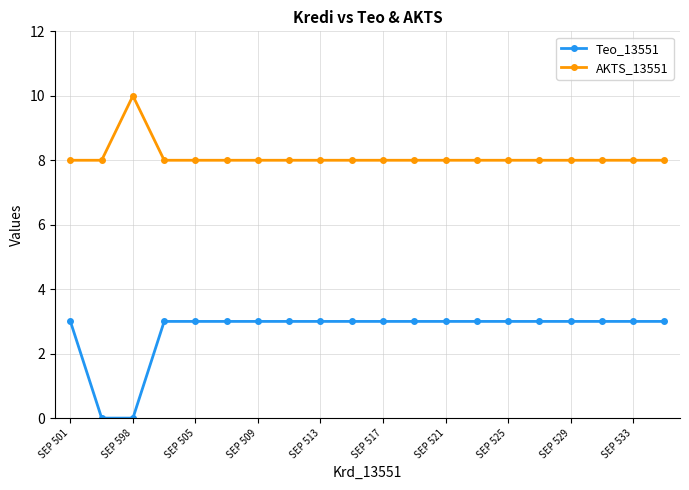

Rank the series by their maximum value, from highest to lowest.

AKTS_13551, Teo_13551